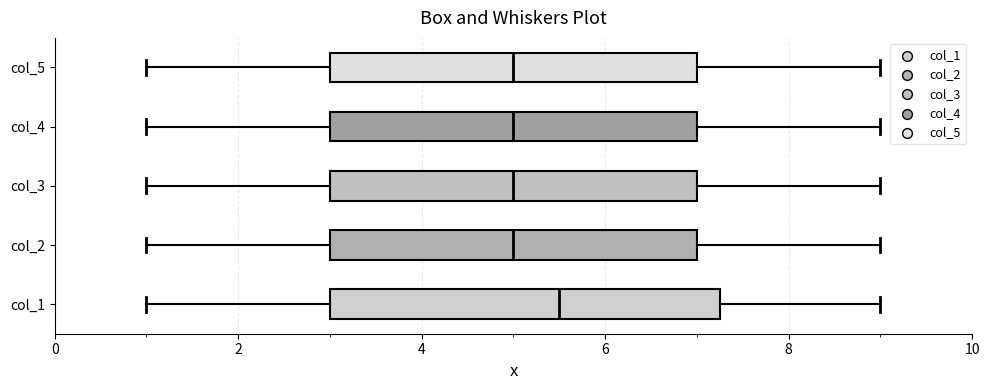

Reading bottom to top, read every box against the x-axis: the position of its median line, the range the box covers, and the ends of its whiskers. The values are not printed on the chart, so give them approximately, as read against the axis.

col_1: median 5.6, box 3.0 to 7.2, whiskers 1.0 to 9.0
col_2: median 5.0, box 3.0 to 7.0, whiskers 1.0 to 9.0
col_3: median 5.0, box 3.0 to 7.0, whiskers 1.0 to 9.0
col_4: median 5.0, box 3.0 to 7.0, whiskers 1.0 to 9.0
col_5: median 5.0, box 3.0 to 7.0, whiskers 1.0 to 9.0